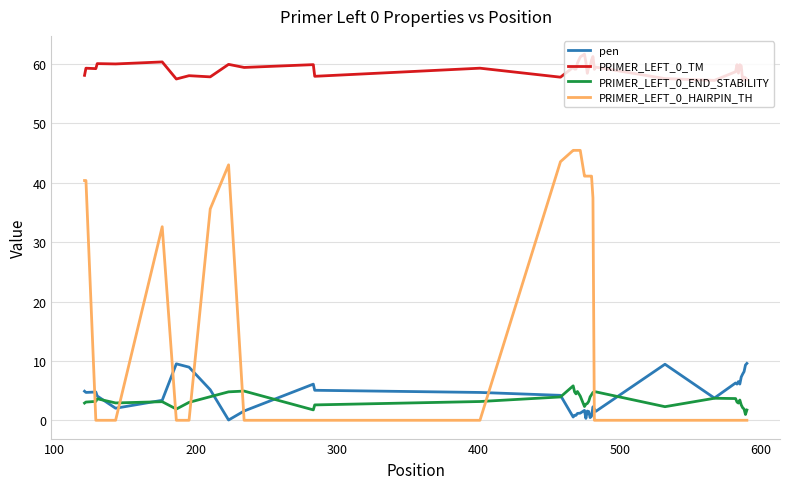

True or false: PRIMER_LEFT_0_TM and PRIMER_LEFT_0_HAIRPIN_TH intersect in this chart.

False